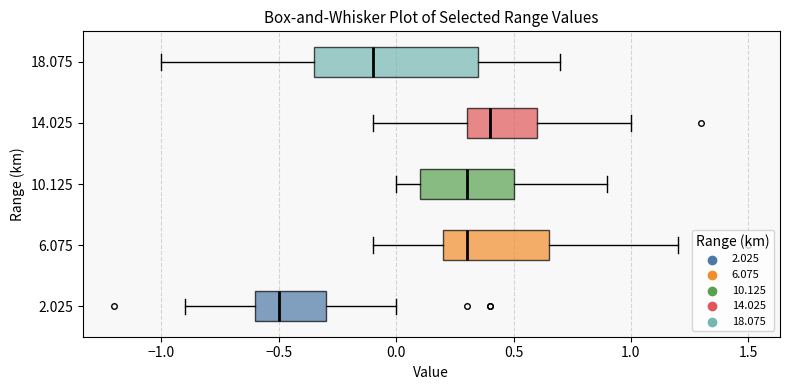

Where does the median line of the box at y = 18.075 sit on the x-axis? The values are not printed on the chart, so give them approximately, as read against the axis.

-0.10